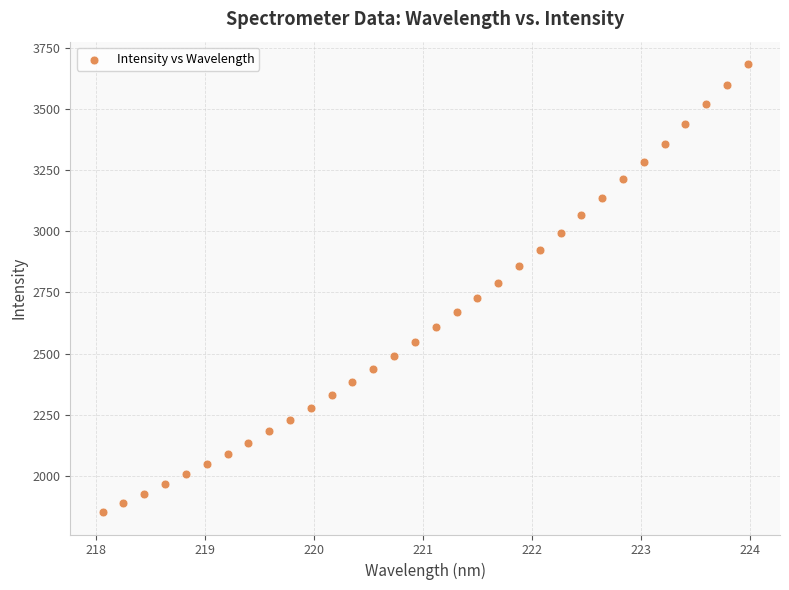

What is the range of X values (max minus min)?

5.9